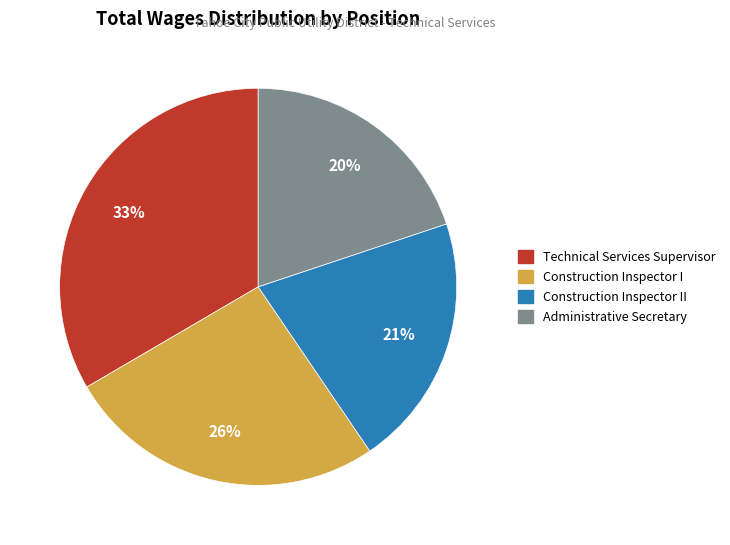

Is Technical Services Supervisor the majority of the pie?

No